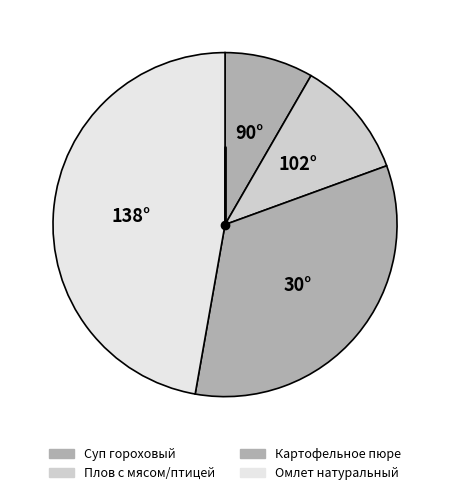

How many segments does this pie chart have?

4